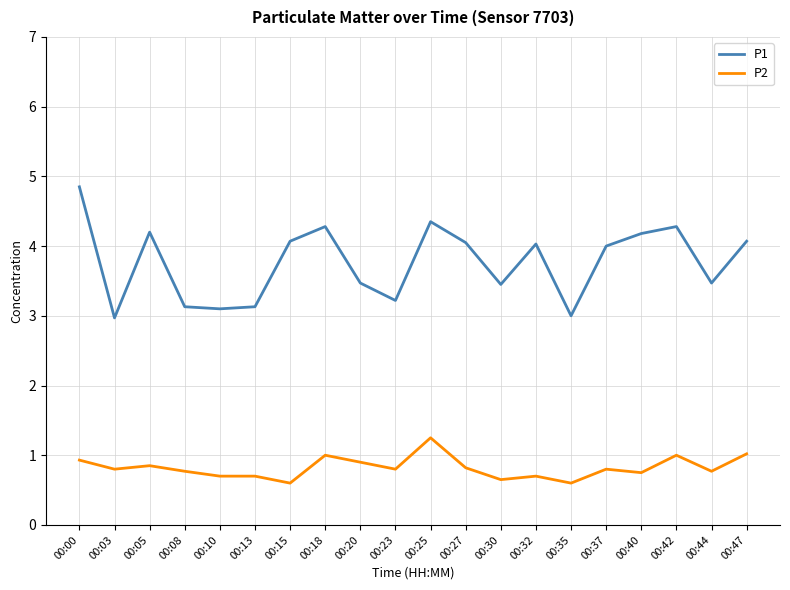

Which series has the widest spread of values?

P1